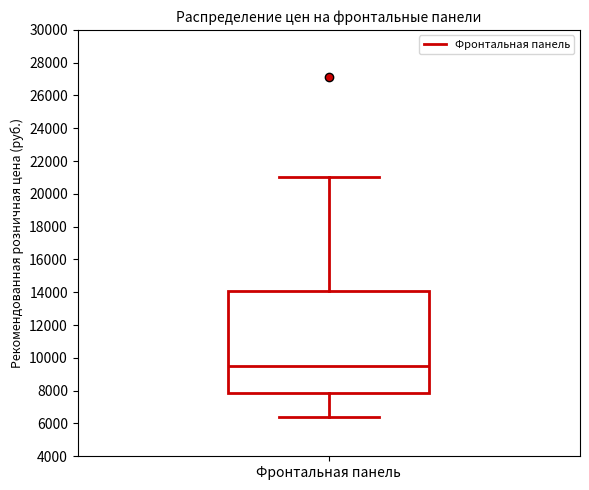

Where does the median line of the box for Фронтальная панель sit on the y-axis? The values are not printed on the chart, so give them approximately, as read against the axis.

9400